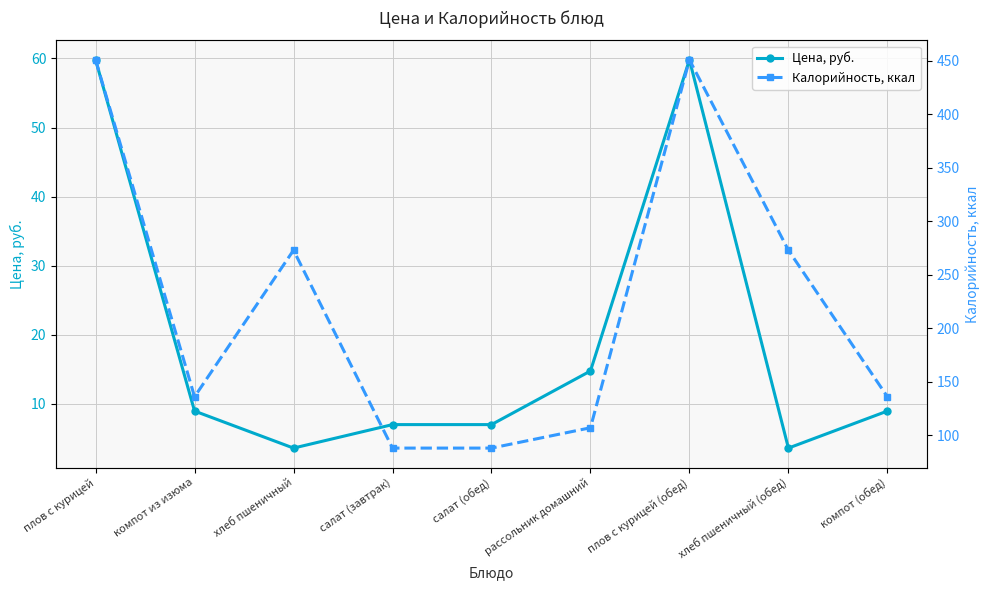

What is the lowest value of the Цена, руб. series?

3.6